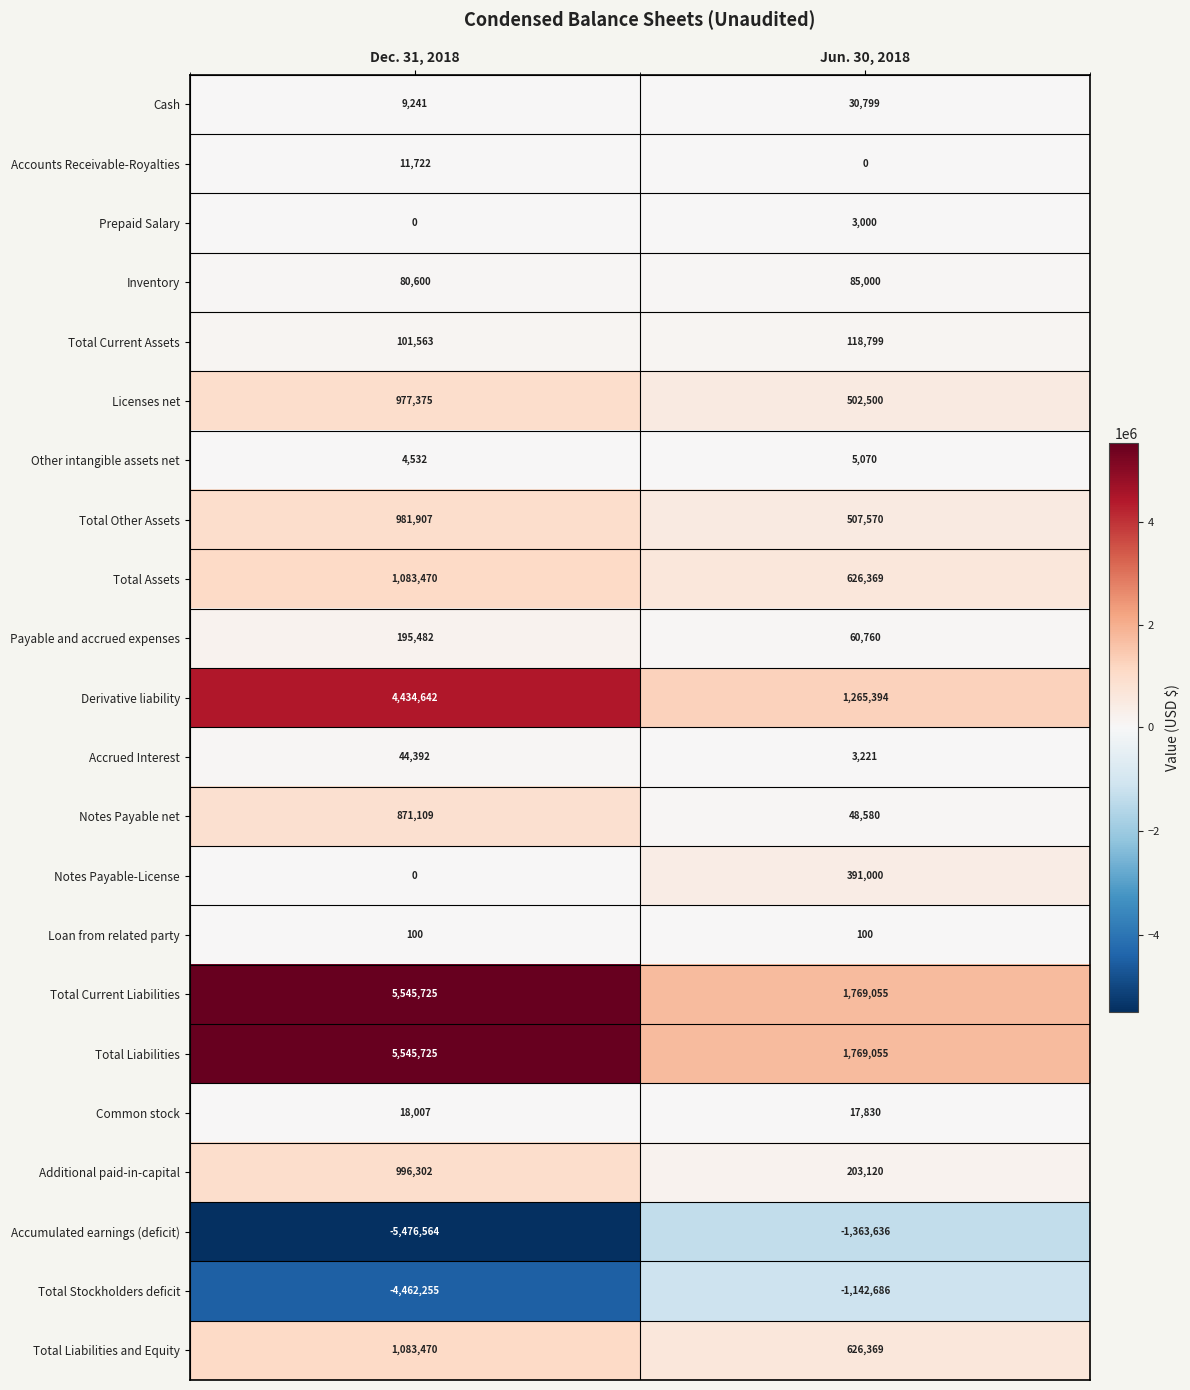

At which category is the sum across all series the highest?

Dec. 31, 2018